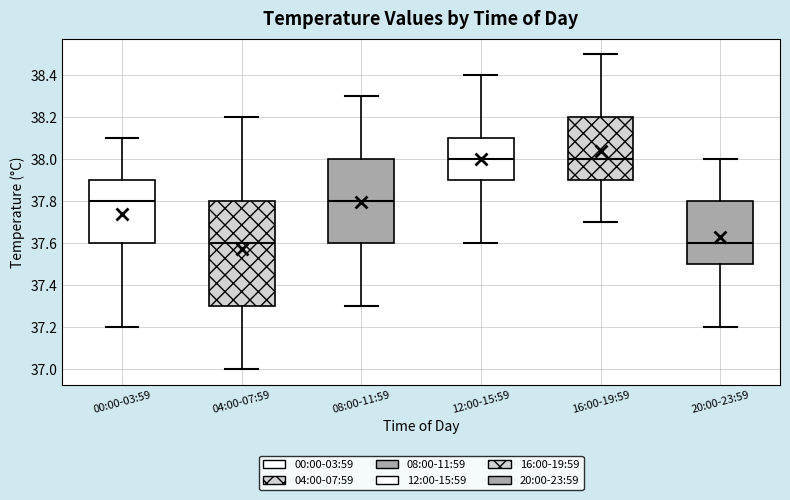

Reading left to right, read every box against the y-axis: the position of its median line, the range the box covers, and the ends of its whiskers. The values are not printed on the chart, so give them approximately, as read against the axis.

00:00-03:59: median 37.8, box 37.6 to 37.9, whiskers 37.2 to 38.1
04:00-07:59: median 37.6, box 37.3 to 37.8, whiskers 37.0 to 38.2
08:00-11:59: median 37.8, box 37.6 to 38.0, whiskers 37.3 to 38.3
12:00-15:59: median 38.0, box 37.9 to 38.1, whiskers 37.6 to 38.4
16:00-19:59: median 38.0, box 37.9 to 38.2, whiskers 37.7 to 38.5
20:00-23:59: median 37.6, box 37.5 to 37.8, whiskers 37.2 to 38.0